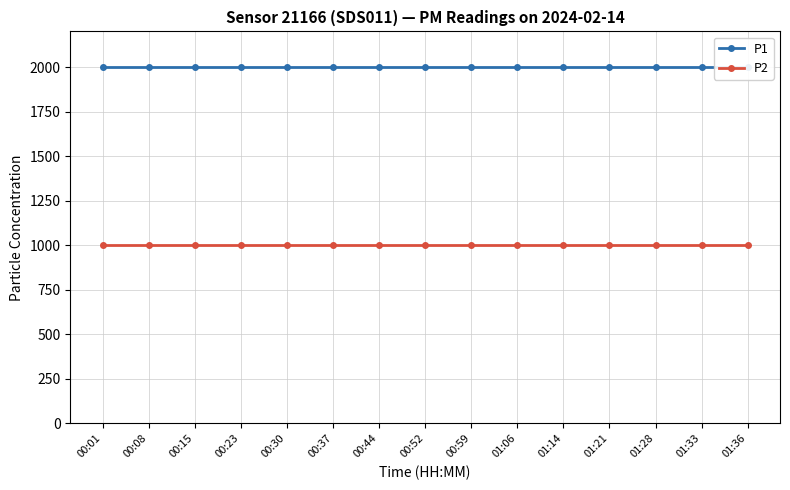

Reading left to right, extract all data points from this chart.

P1: 00:01=1999.9	00:08=1999.9	00:15=1999.9	00:23=1999.9	00:30=1999.9	00:37=1999.9	00:44=1999.9	00:52=1999.9	00:59=1999.9	01:06=1999.9	01:14=1999.9	01:21=1999.9	01:28=1999.9	01:33=1999.9	01:36=1999.9
P2: 00:01=999.9	00:08=999.9	00:15=999.9	00:23=999.9	00:30=999.9	00:37=999.9	00:44=999.9	00:52=999.9	00:59=999.9	01:06=999.9	01:14=999.9	01:21=999.9	01:28=999.9	01:33=999.9	01:36=999.9